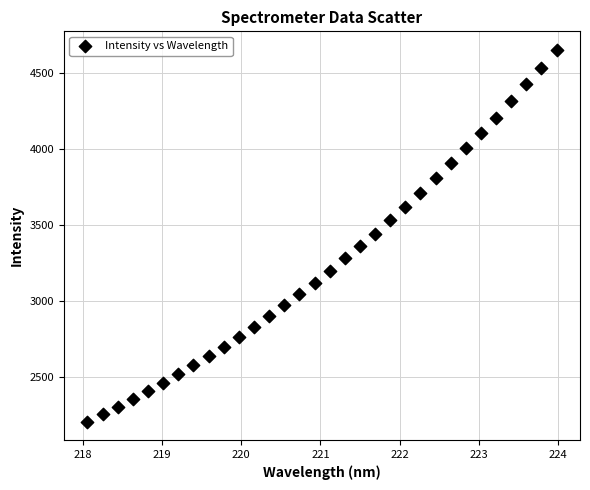

What is the range of Y values (max minus min)?

2450.7